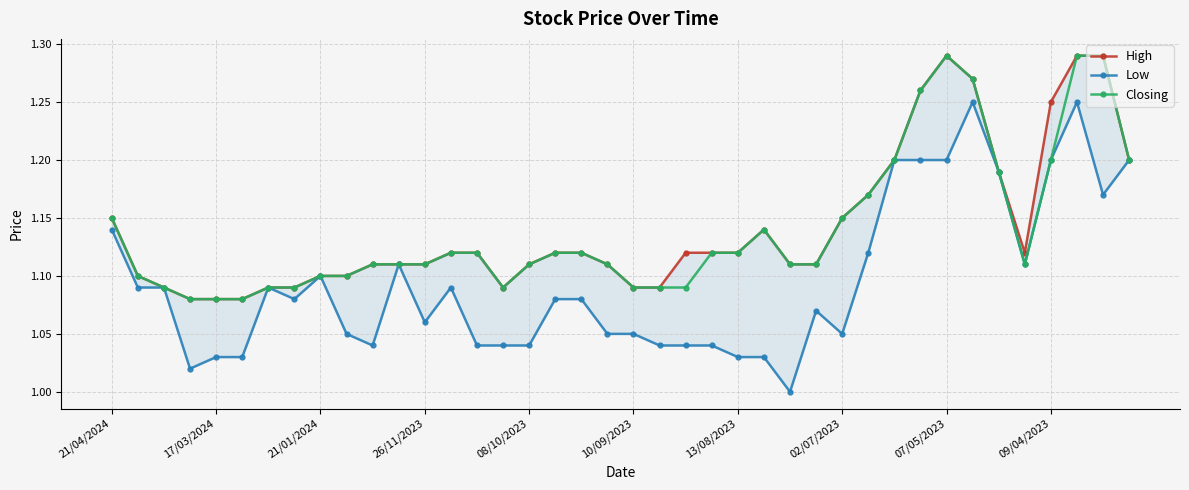

Which series has the widest spread of values?

Low